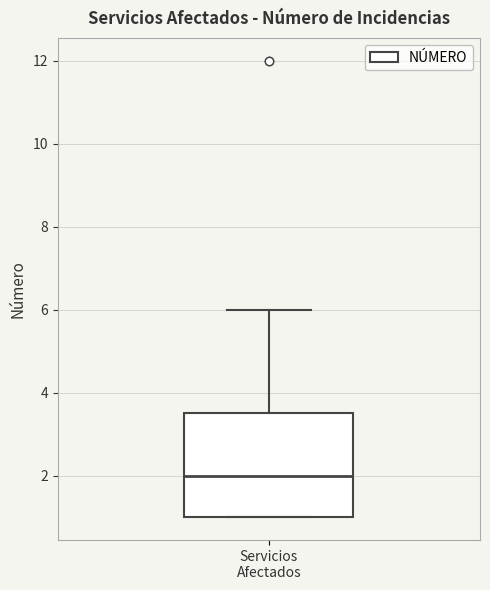

Read this box plot against the y-axis: the position of the median line, the range covered by the box, and the ends of both whiskers. The values are not printed on the chart, so give them approximately, as read against the axis.

median 2.0, box 1.0 to 3.6, whiskers 1.0 to 6.0